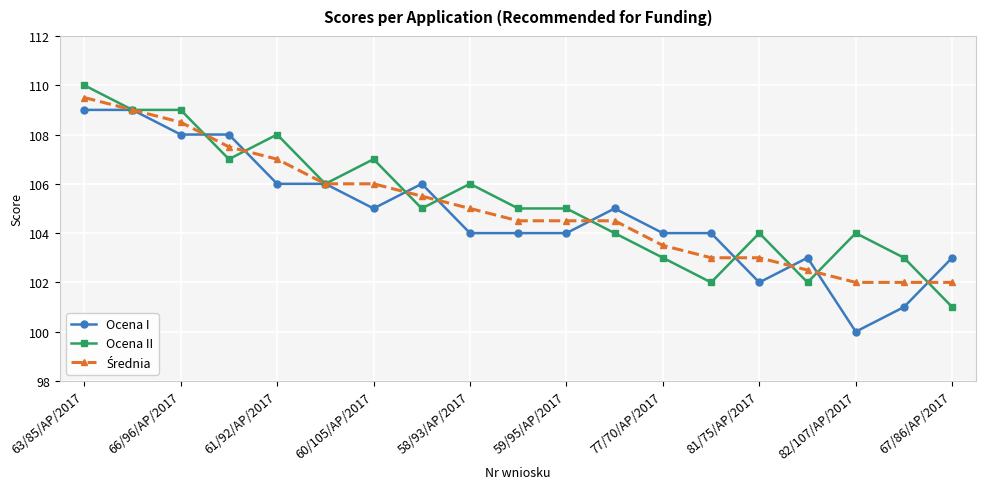

What is the value of the Ocena II point at the 17th from the left?

104.0